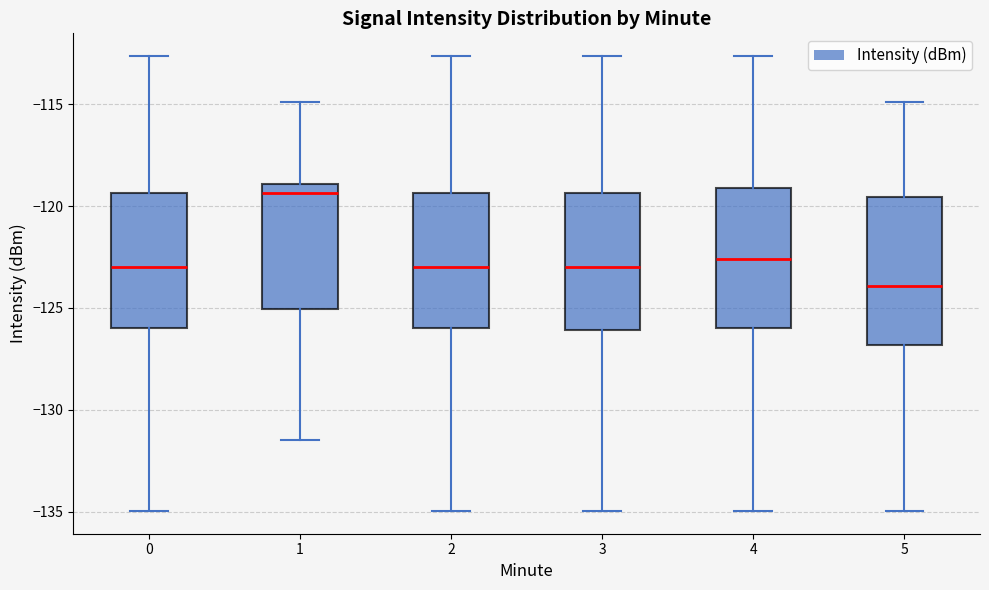

Where is the upper edge of the box at x = 2 on the y-axis? The values are not printed on the chart, so give them approximately, as read against the axis.

-119.5